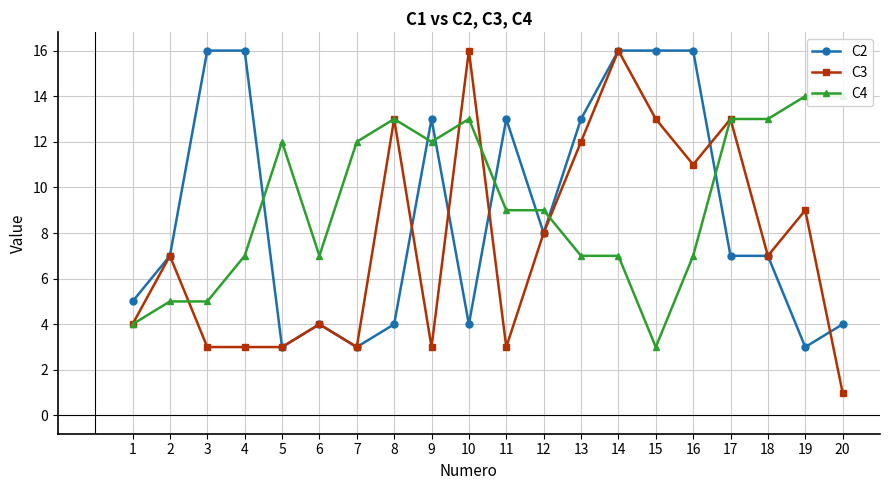

Where is C2 nearest to the value 9?

12